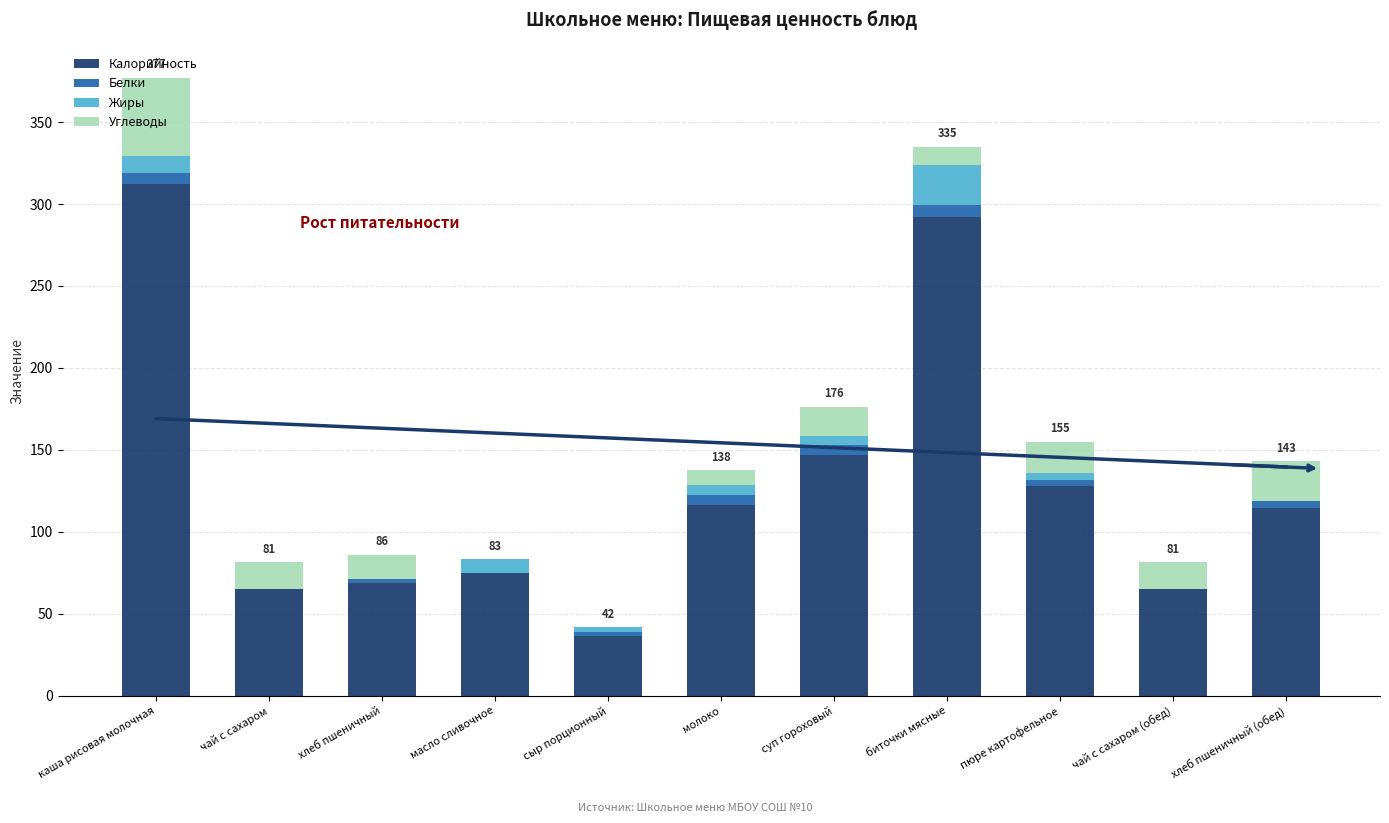

How many groups of bars are there?

11